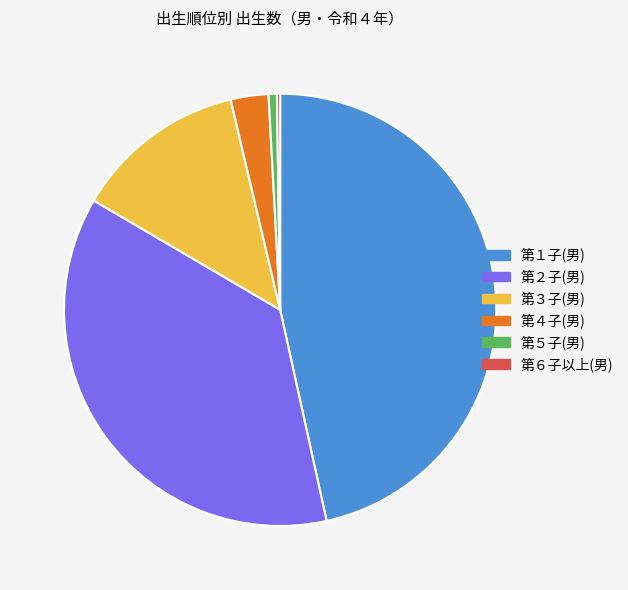

What is the largest slice in the pie chart?

第１子(男)